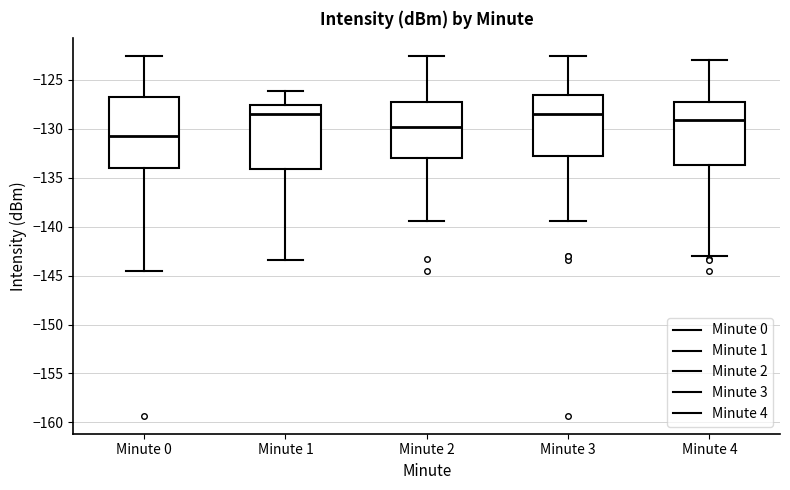

Reading left to right, transcribe this box plot: for each box, give where its median line is, the range the box spans, and where its two whiskers end, as read against the y-axis. The values are not printed on the chart, so give them approximately, as read against the axis.

Minute 0: median -130.5, box -134.0 to -126.5, whiskers -144.5 to -122.5
Minute 1: median -128.5, box -134.0 to -127.5, whiskers -143.5 to -126.0
Minute 2: median -130.0, box -133.0 to -127.5, whiskers -139.5 to -122.5
Minute 3: median -128.5, box -132.5 to -126.5, whiskers -139.5 to -122.5
Minute 4: median -129.0, box -133.5 to -127.5, whiskers -143.0 to -123.0